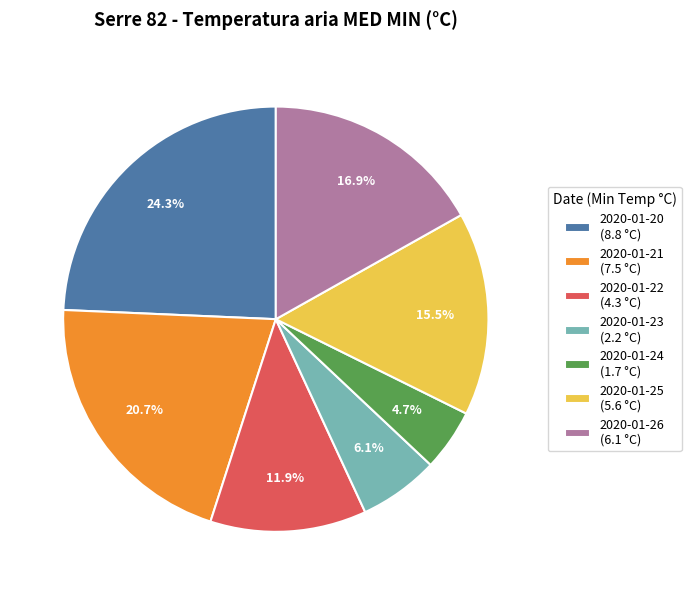

The 2020-01-20 slice represents 36% of the pie. True or false?

False